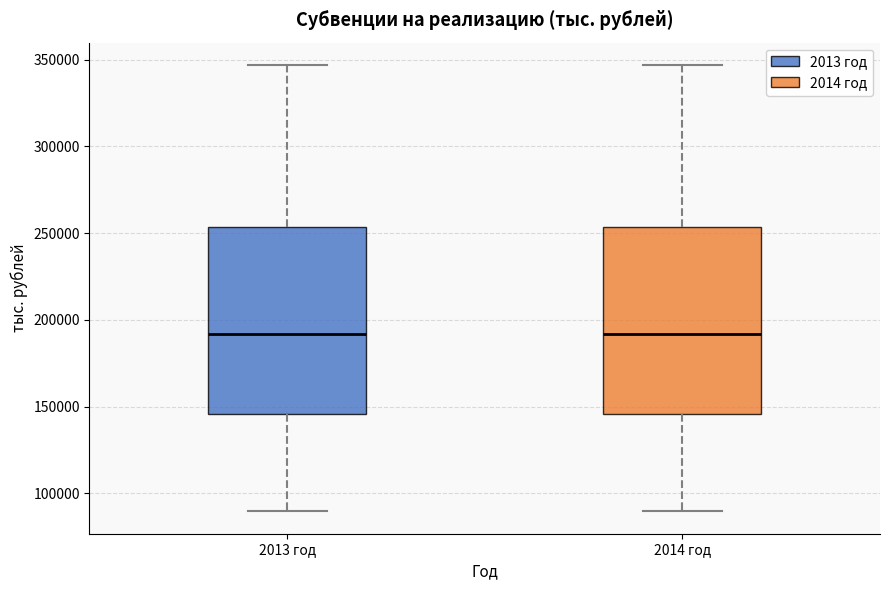

Reading left to right, read every box against the y-axis: the position of its median line, the range the box covers, and the ends of its whiskers. The values are not printed on the chart, so give them approximately, as read against the axis.

2013 год: median 190000, box 145000 to 255000, whiskers 90000 to 345000
2014 год: median 190000, box 145000 to 255000, whiskers 90000 to 345000